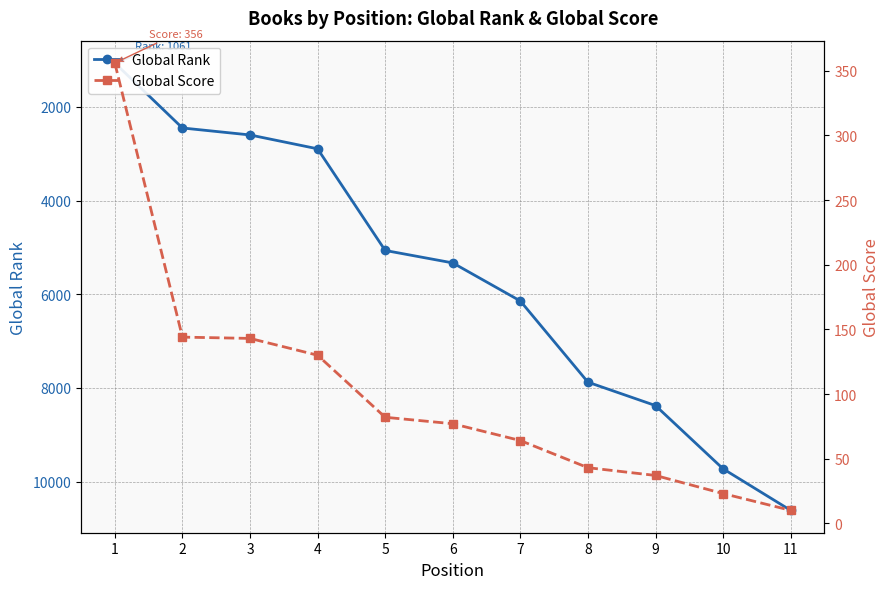

How many lines are shown in the chart?

2